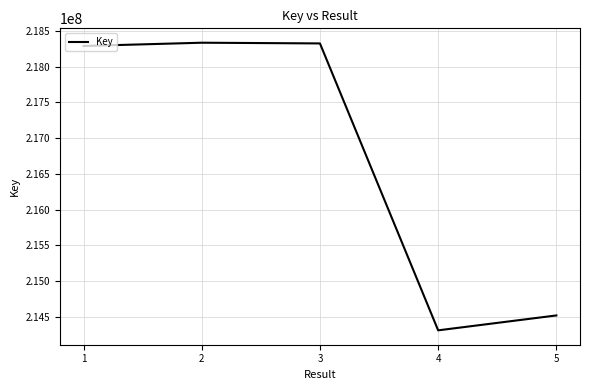

Approximately how many times larger is the value at 3 compared to 4?

1.0